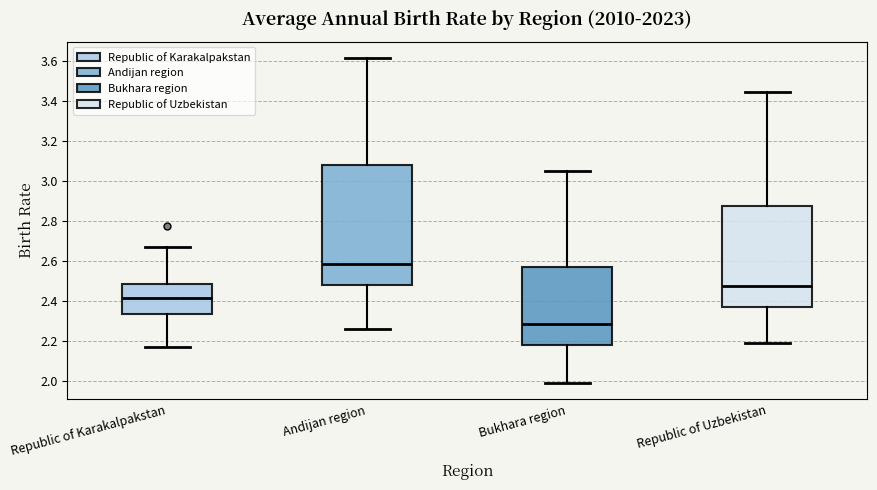

Where is the lower edge of the box for Bukhara region on the y-axis? The values are not printed on the chart, so give them approximately, as read against the axis.

2.18